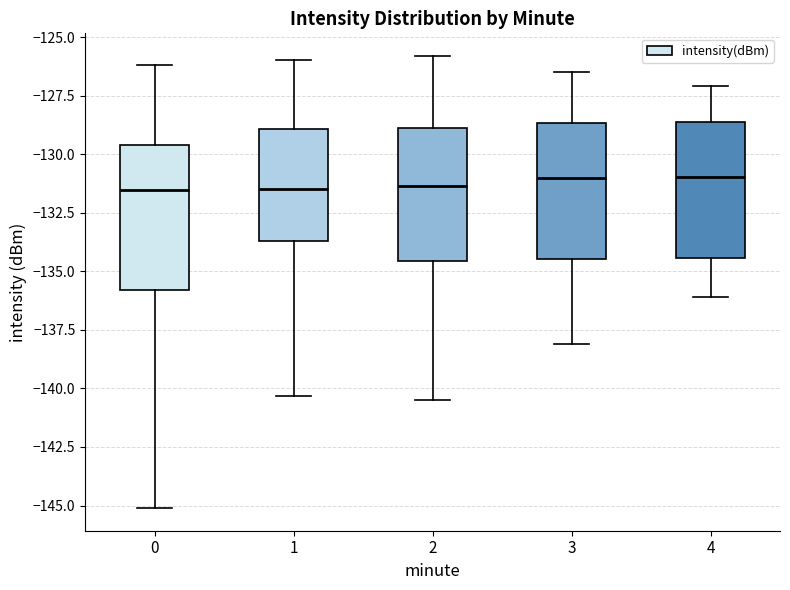

Reading left to right, transcribe this box plot: for each box, give where its median line is, the range the box spans, and where its two whiskers end, as read against the y-axis. The values are not printed on the chart, so give them approximately, as read against the axis.

0: median -131.5, box -136.0 to -129.5, whiskers -145.0 to -126.0
1: median -131.5, box -133.5 to -129.0, whiskers -140.5 to -126.0
2: median -131.5, box -134.5 to -129.0, whiskers -140.5 to -126.0
3: median -131.0, box -134.5 to -128.5, whiskers -138.0 to -126.5
4: median -131.0, box -134.5 to -128.5, whiskers -136.0 to -127.0